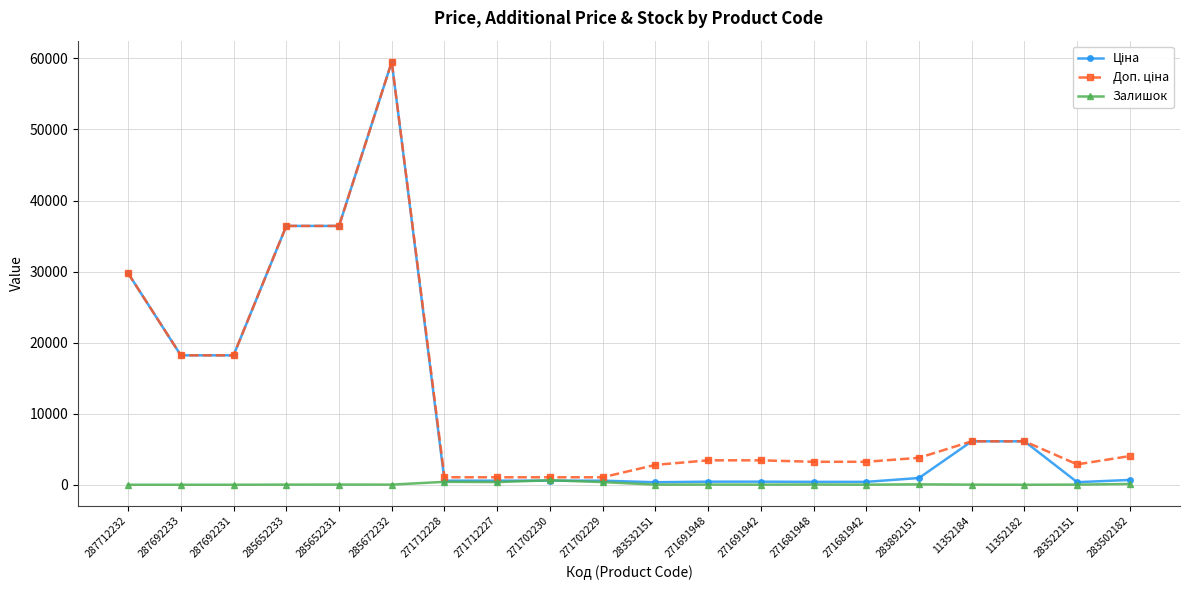

At which category is the sum across all series the highest?

285672232